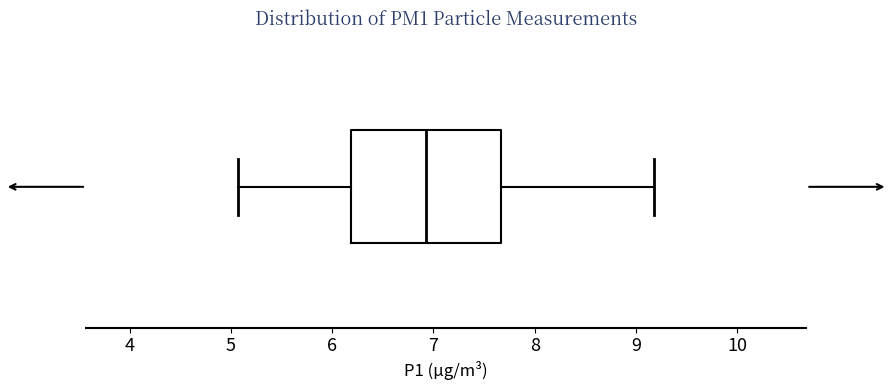

Read this box plot against the x-axis: the position of the median line, the range covered by the box, and the ends of both whiskers. The values are not printed on the chart, so give them approximately, as read against the axis.

median 6.9, box 6.2 to 7.7, whiskers 5.1 to 9.2